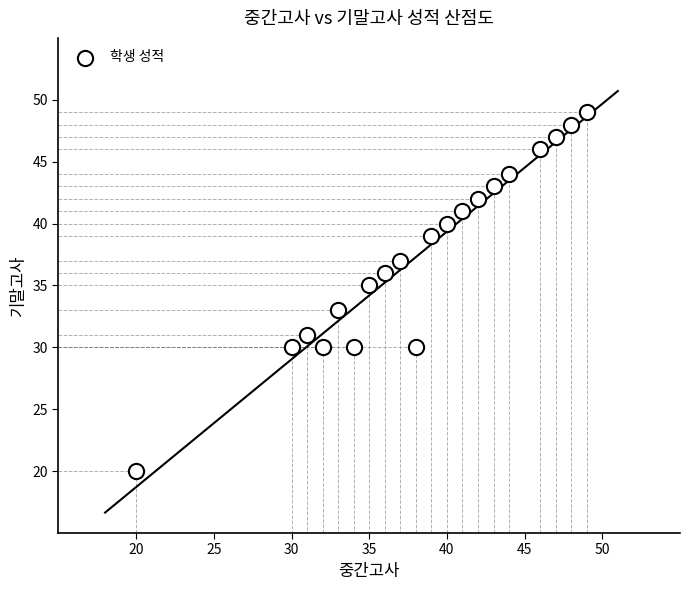

What is the range of X values (max minus min)?

29